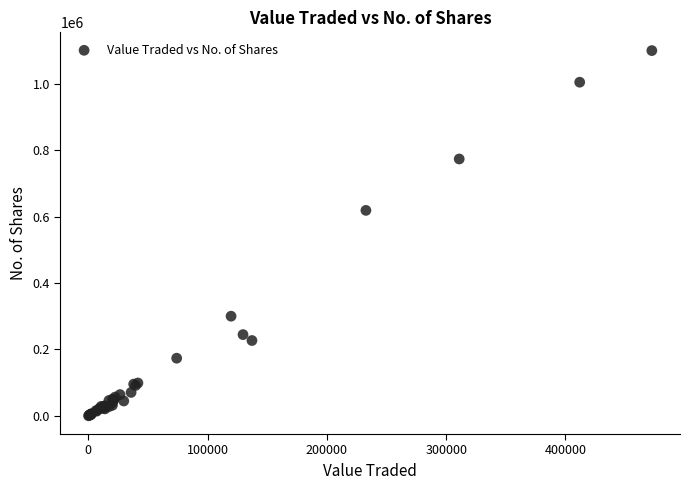

What Y value in the scatter plot is closest to 550141?

618807